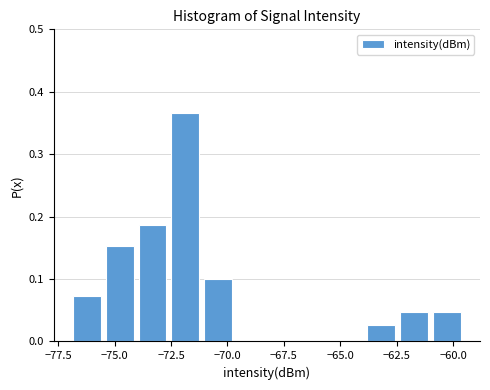

Around what value on the x-axis is the tallest bar? Give the approximate position of its centre, as read against the axis.

-72.0